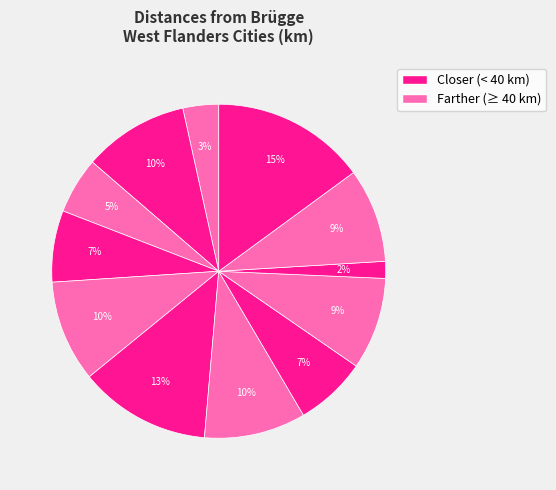

How many segments does this pie chart have?

12